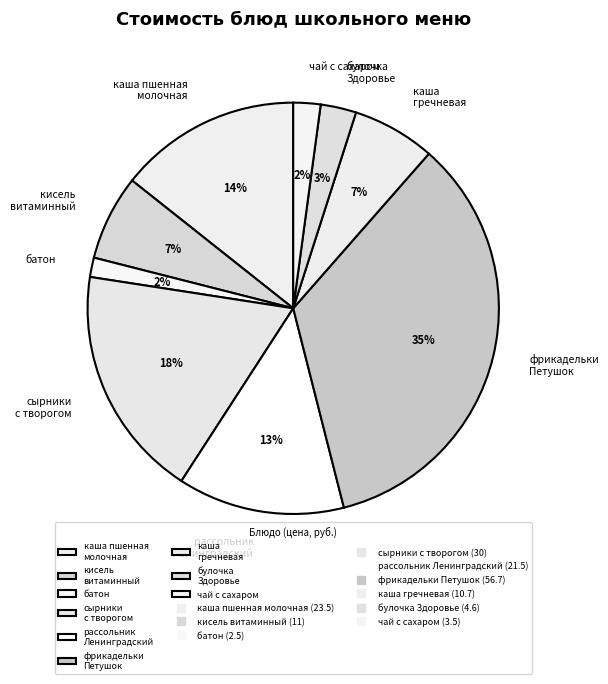

Combined, do рассольник Ленинградский and чай с сахаром account for over 50%?

No